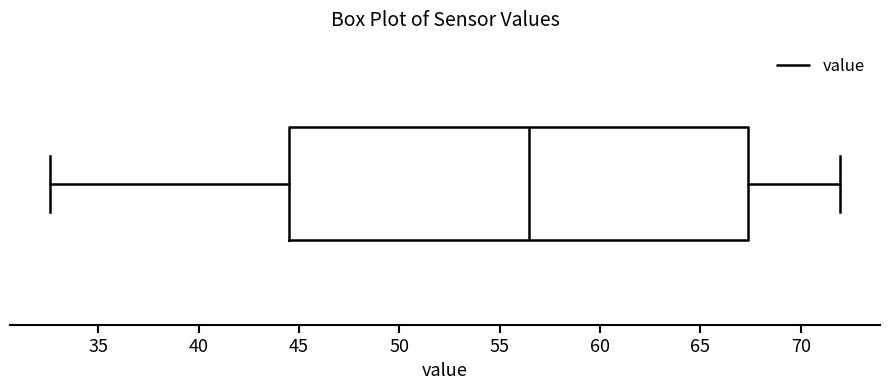

Read this box plot against the x-axis: the position of the median line, the range covered by the box, and the ends of both whiskers. The values are not printed on the chart, so give them approximately, as read against the axis.

median 56.5, box 44.5 to 67.5, whiskers 32.5 to 72.0